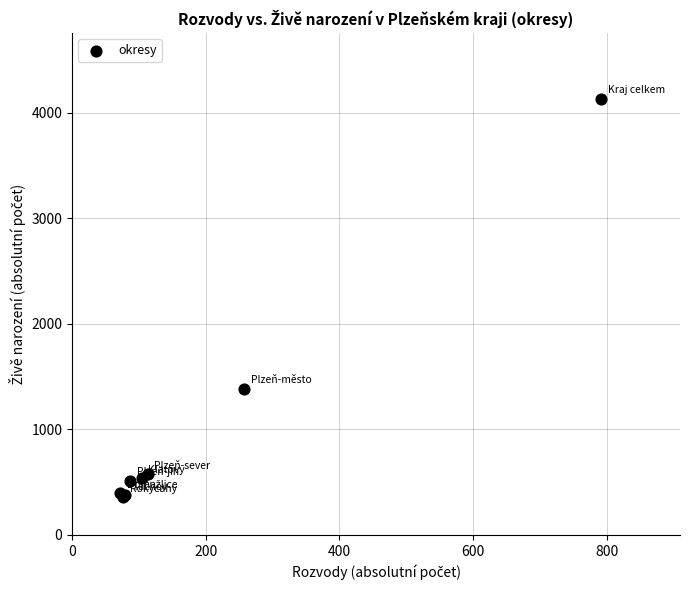

What Y value in the scatter plot is closest to 2245?

1383